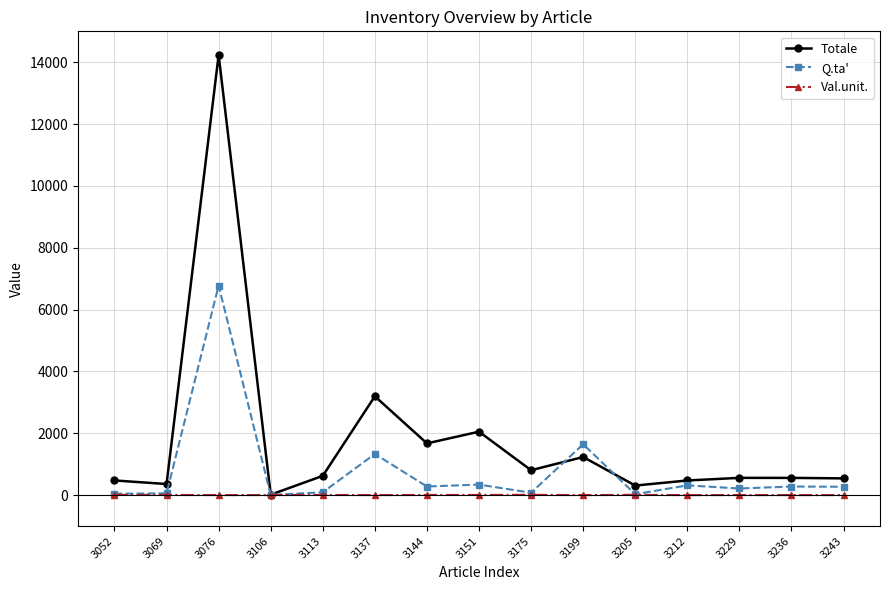

What is the total value across all series at 3205?

350.2